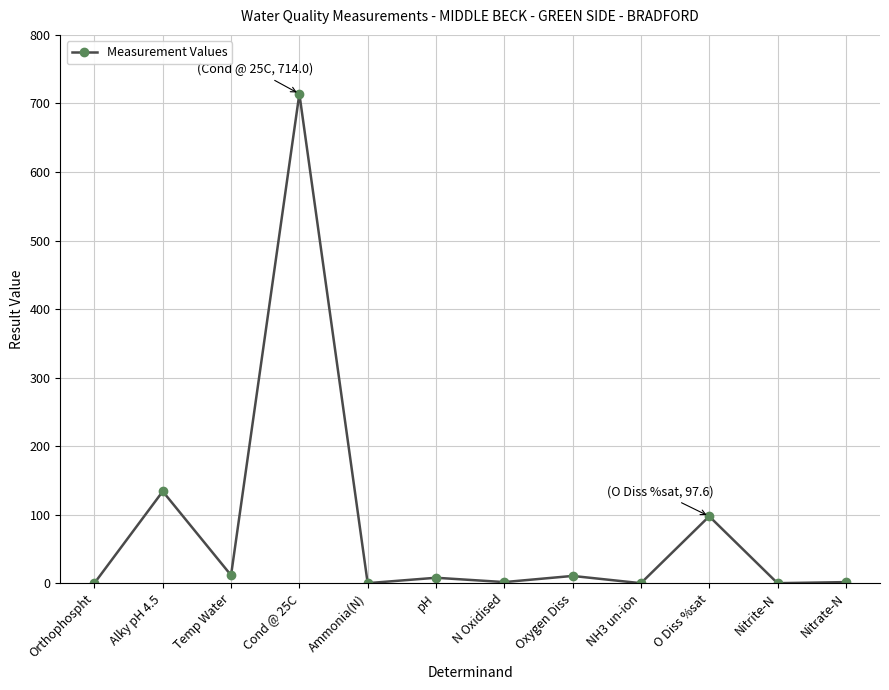

What is the sum of the values at Cond @ 25C and Orthophospht?

714.0